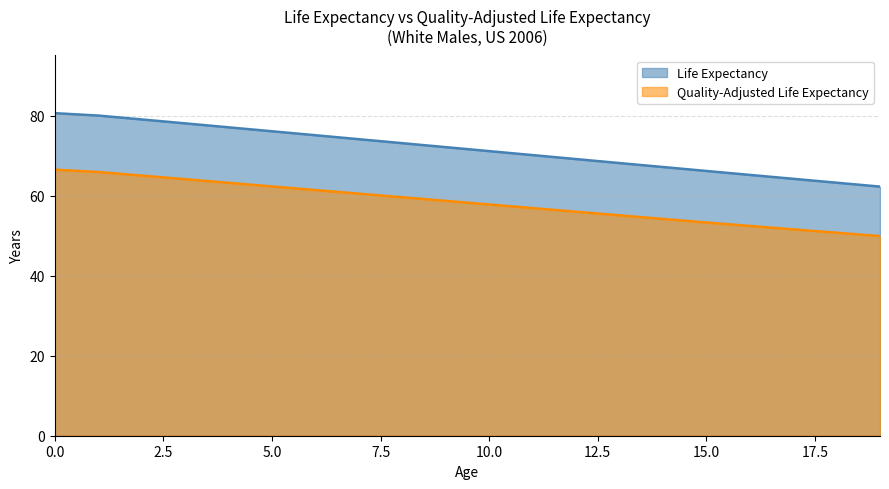

Reading right to left, what are all the values shown in this chart?

Life Expectancy: 19=62.2	18=63.2	17=64.2	16=65.2	15=66.2	14=67.1	13=68.1	12=69.1	11=70.1	10=71.1	9=72.1	8=73.1	7=74.1	6=75.1	5=76.1	4=77.1	3=78.0	2=79.0	1=80.0	0=80.6
Quality-Adjusted Life Expectancy: 19=49.9	18=50.7	17=51.6	16=52.4	15=53.3	14=54.2	13=55.1	12=56.0	11=56.9	10=57.8	9=58.7	8=59.6	7=60.5	6=61.4	5=62.3	4=63.2	3=64.1	2=65.0	1=65.9	0=66.5